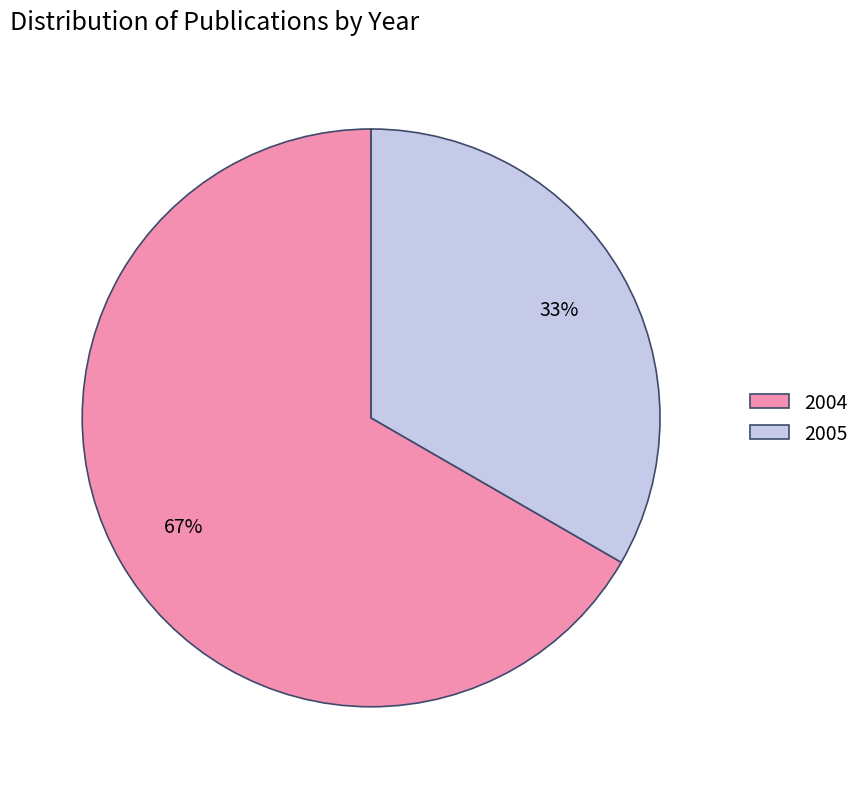

To the nearest percent, what percentage of the pie is 2004?

67%